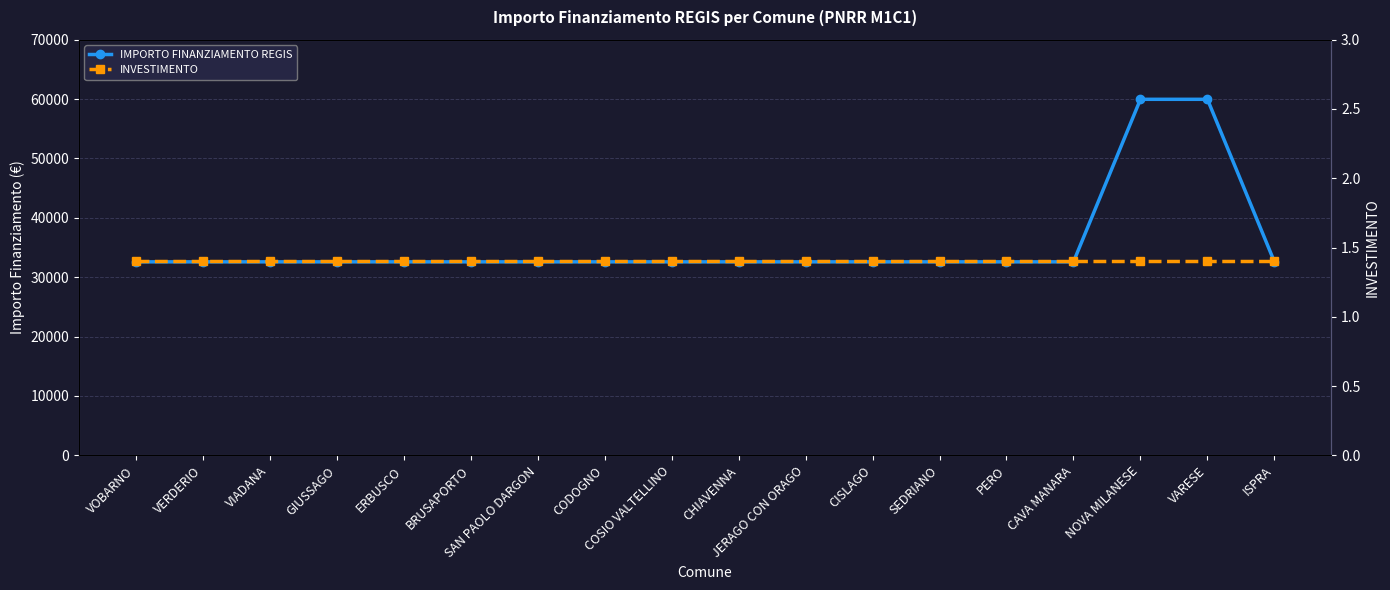

How many categories are shown in the chart?

18